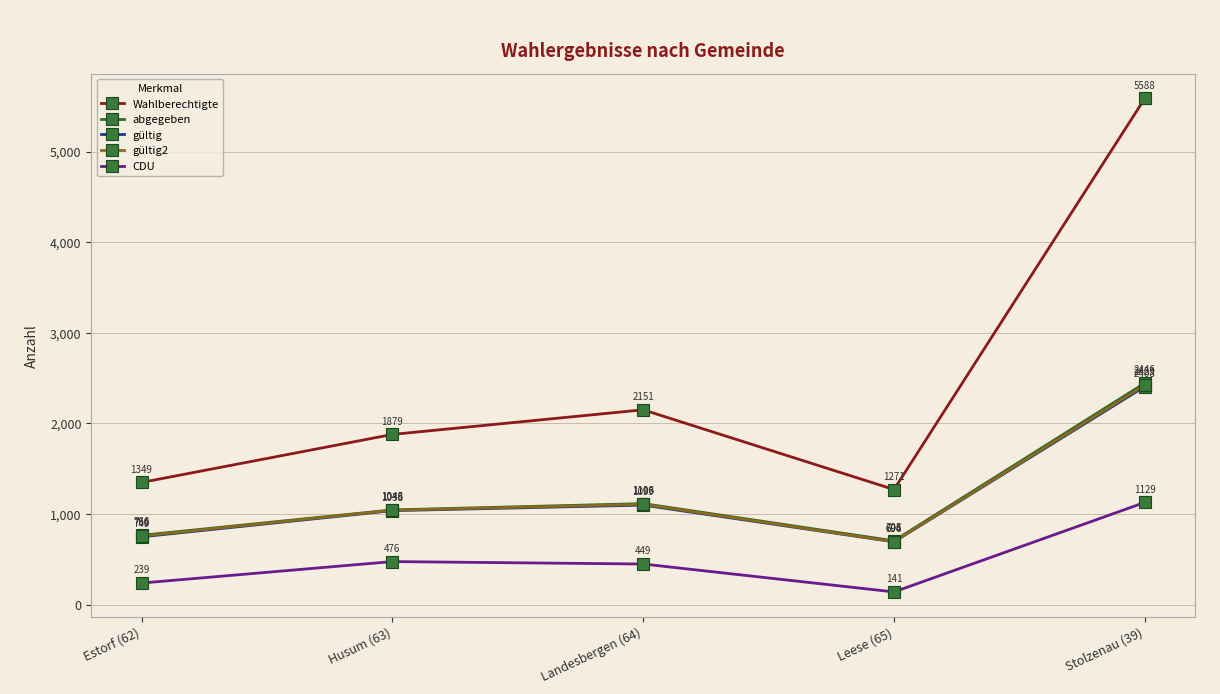

Reading left to right, list all the values displayed in this chart.

Wahlberechtigte: 1349	1879	2151	1271	5588
abgegeben: 766	1046	1116	705	2446
gültig: 749	1038	1099	694	2408
gültig2: 758	1043	1108	696	2423
CDU: 239	476	449	141	1129